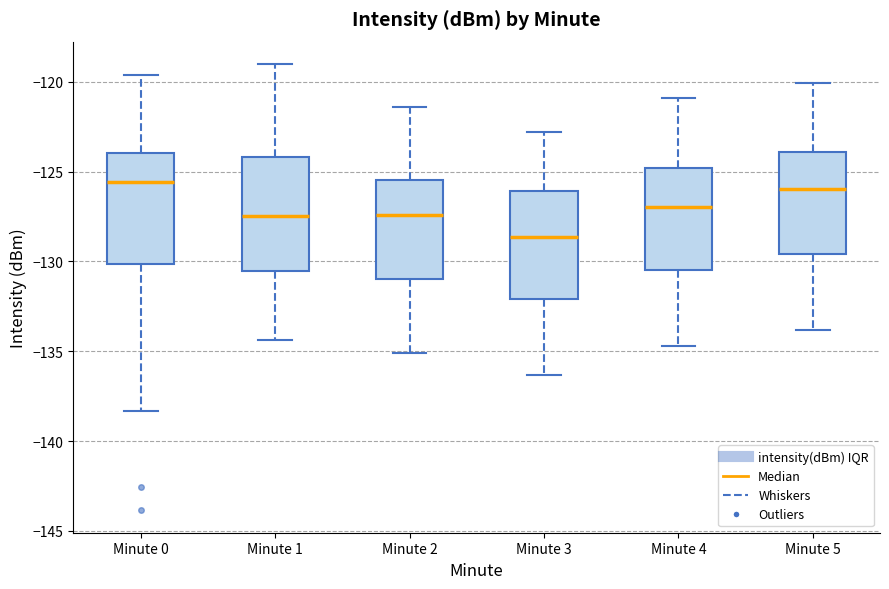

Reading left to right, read every box against the y-axis: the position of its median line, the range the box covers, and the ends of its whiskers. The values are not printed on the chart, so give them approximately, as read against the axis.

Minute 0: median -125.5, box -130.0 to -124.0, whiskers -138.5 to -119.5
Minute 1: median -127.5, box -130.5 to -124.0, whiskers -134.5 to -119.0
Minute 2: median -127.5, box -131.0 to -125.5, whiskers -135.0 to -121.5
Minute 3: median -128.5, box -132.0 to -126.0, whiskers -136.5 to -123.0
Minute 4: median -127.0, box -130.5 to -125.0, whiskers -134.5 to -121.0
Minute 5: median -126.0, box -129.5 to -124.0, whiskers -134.0 to -120.0